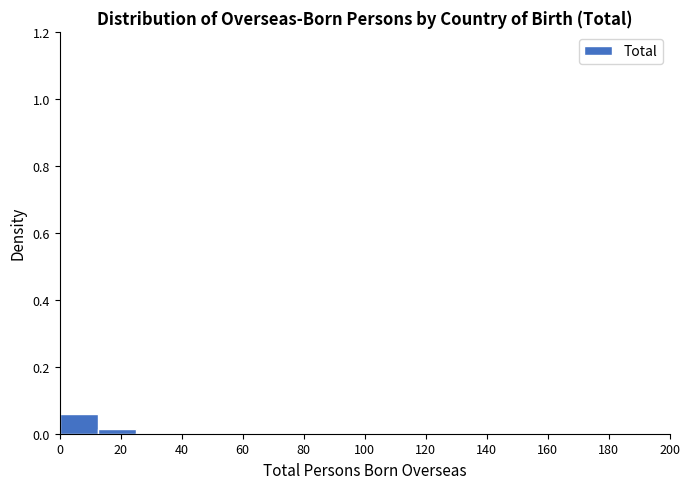

How tall is the bar that spans 0.0 to 12.6 on the x-axis? Neither the bar edges nor the heights are printed on the chart, so give them approximately, as read against the axes.

0.06